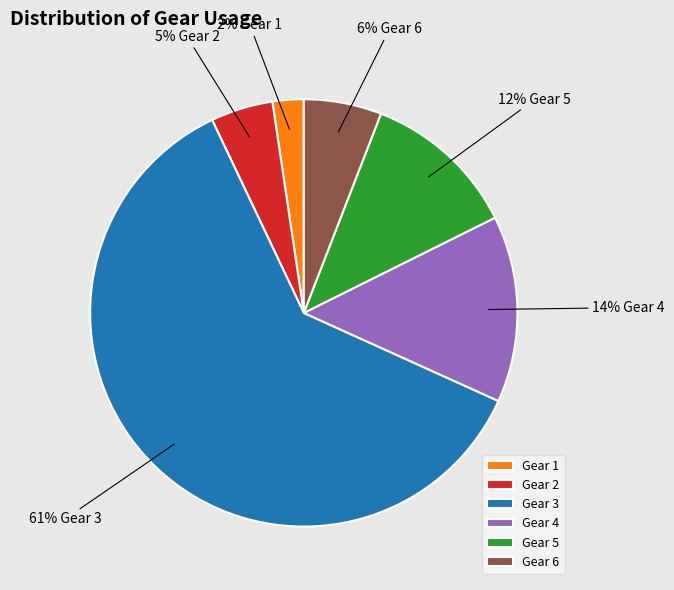

True or false: Gear 2 accounts for 18% of the total.

False